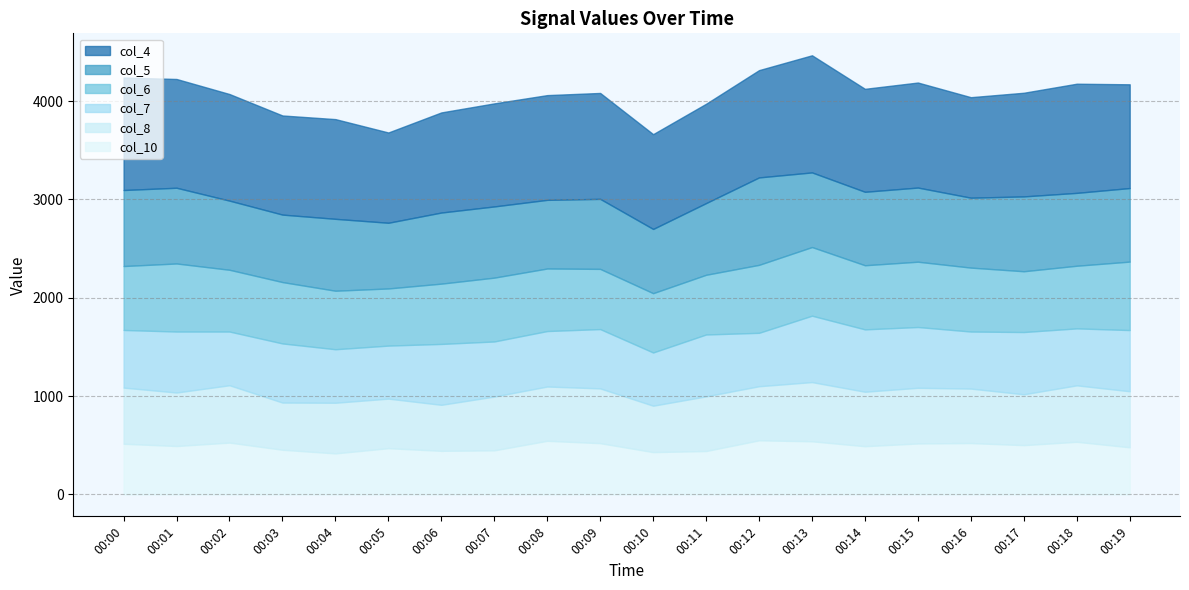

Which label corresponds to the largest value in the chart?

00:13